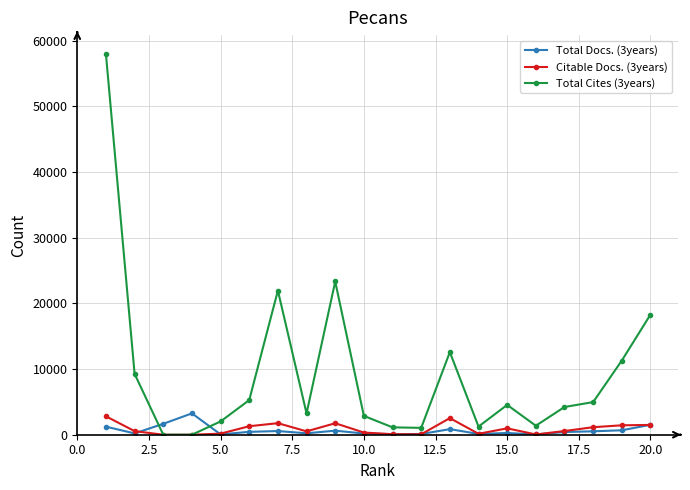

True or false: Total Docs. (3years) has more than 1 interior local peaks.

True